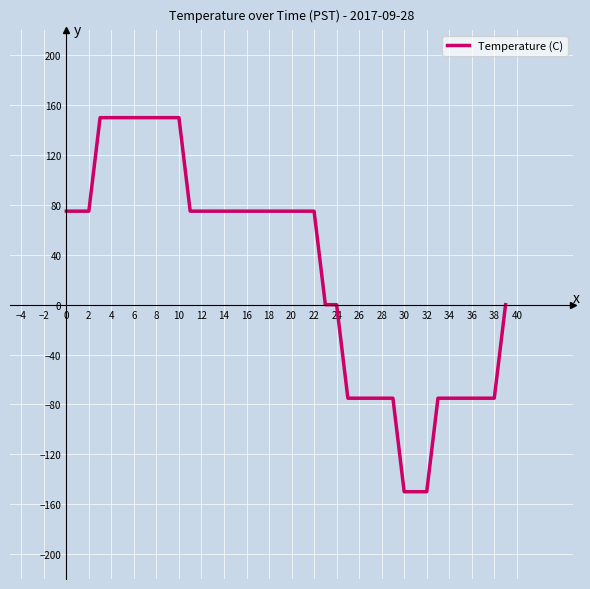

What is the smallest value displayed?

-150.0